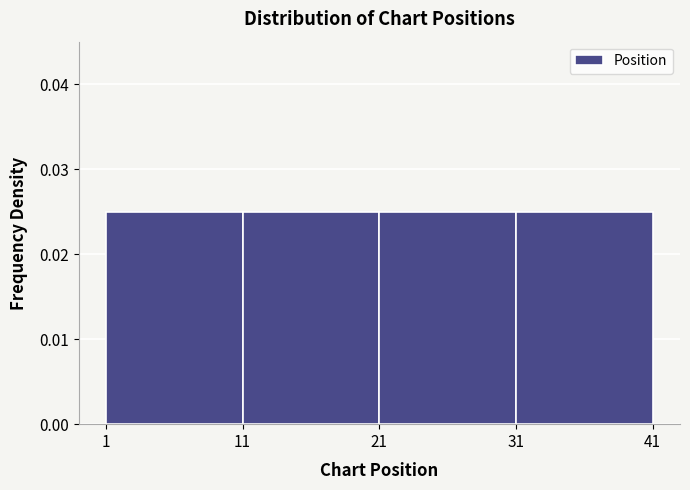

Reading left to right, list every bar in this chart as the range it spans on the x-axis followed by its height. The values are not printed on the chart, so give them approximately, as read against the axis.

1 to 11: 0.025
11 to 21: 0.025
21 to 31: 0.025
31 to 41: 0.025